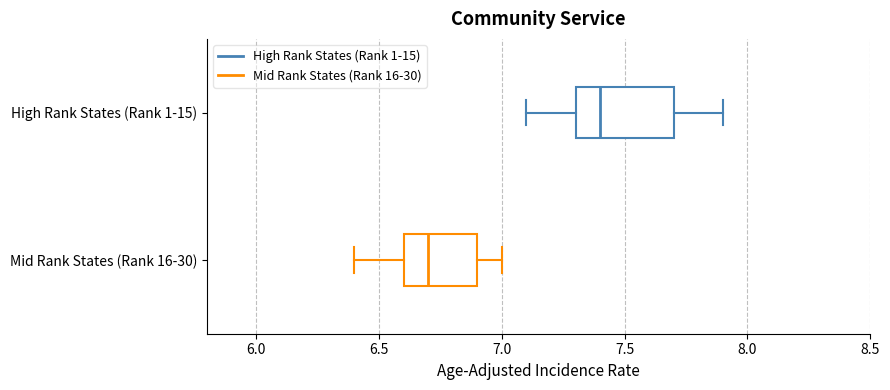

Where is the right edge of the box for Mid Rank States (Rank 16-30) on the x-axis? The values are not printed on the chart, so give them approximately, as read against the axis.

6.9